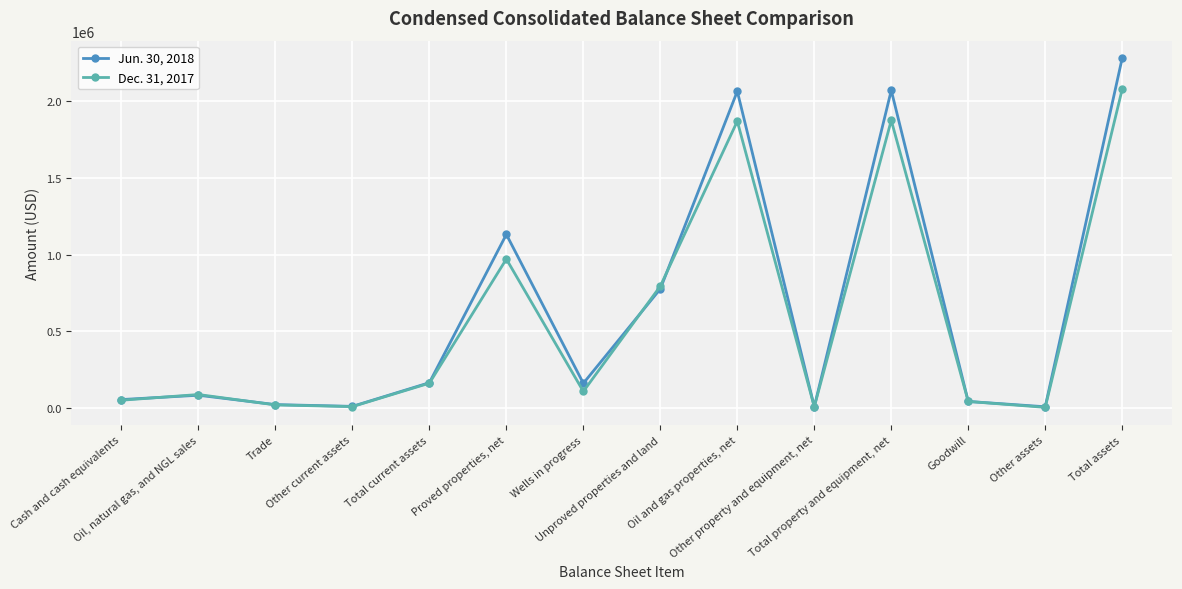

What is the minimum value for Jun. 30, 2018?

6090